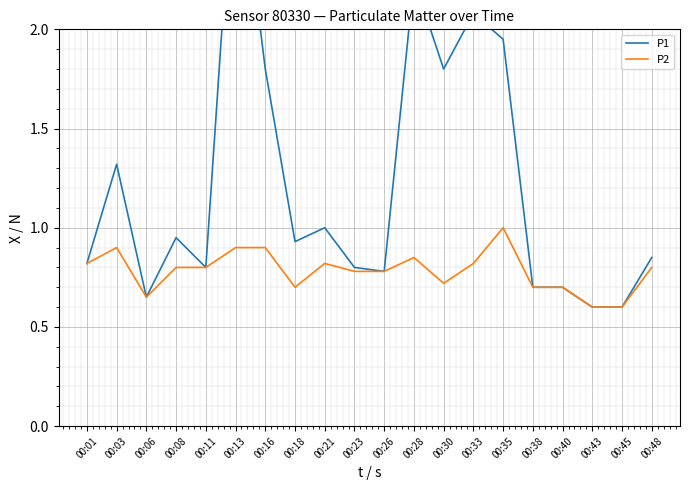

What is the maximum value shown in the chart?

3.0